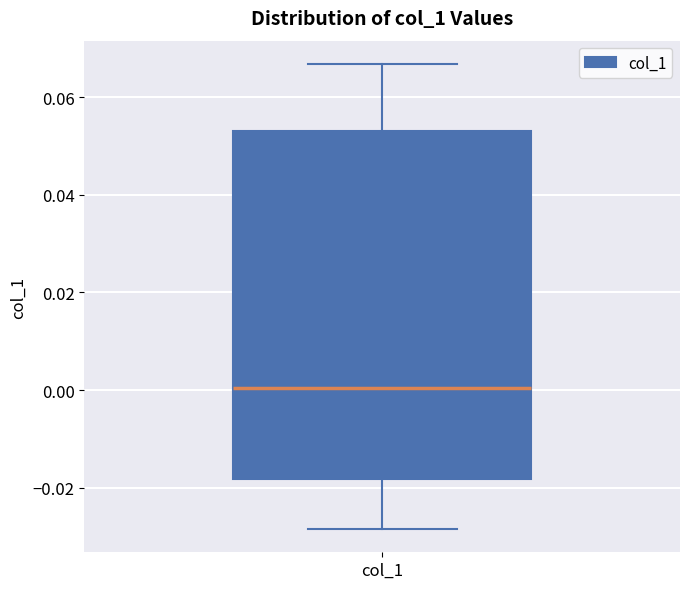

Where is the lower edge of the box for col_1 on the y-axis? The values are not printed on the chart, so give them approximately, as read against the axis.

-0.018